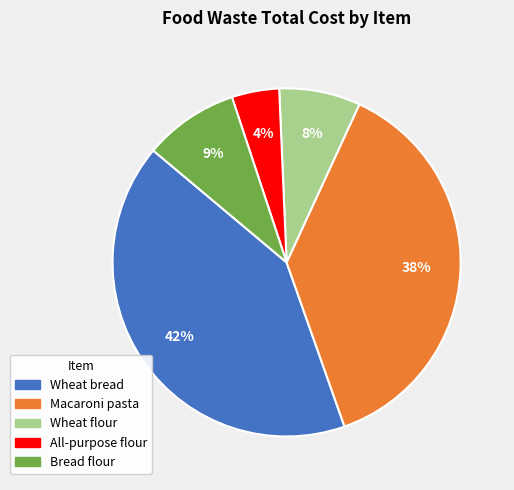

To the nearest percent, what is the average slice percentage?

20%